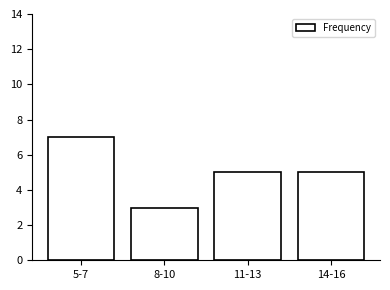

Reading left to right, transcribe all the data shown in this chart.

5-7=7	8-10=3	11-13=5	14-16=5